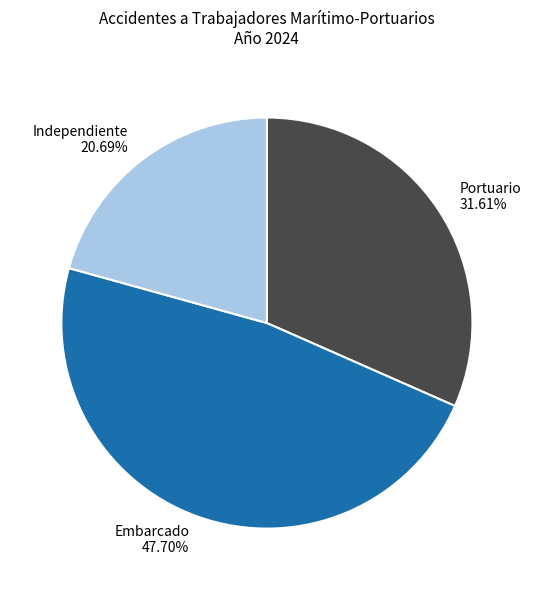

Is it true that Embarcado is 48% of the pie?

True